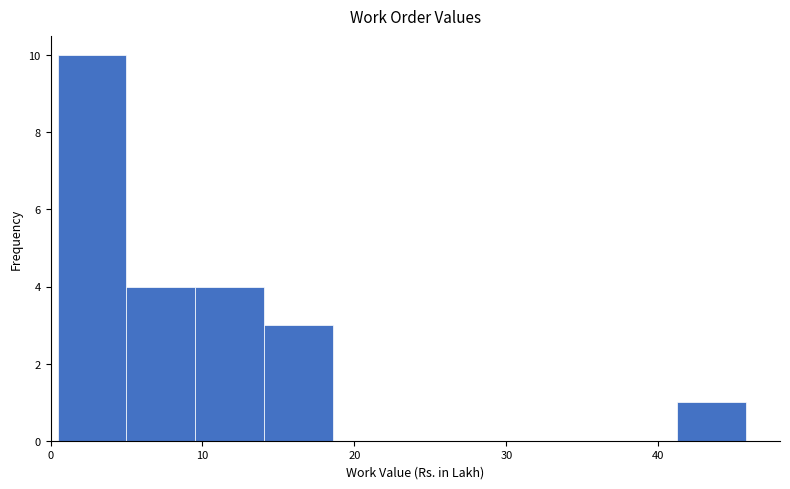

Reading left to right, transcribe this chart: for each bar, give the range it covers on the x-axis and its height. Neither the bar edges nor the heights are printed on the chart, so give them approximately, as read against the axes.

0 to 5: 10
5 to 10: 4
10 to 14: 4
14 to 19: 3
19 to 23: 0
23 to 28: 0
28 to 32: 0
32 to 37: 0
37 to 41: 0
41 to 46: 1